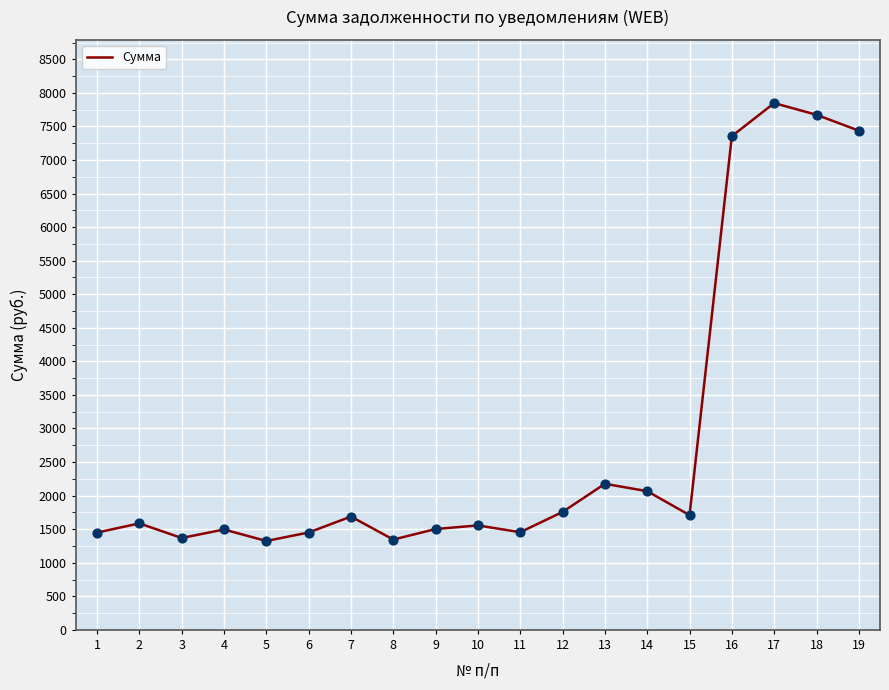

Between 15 and 6, which is larger?

15